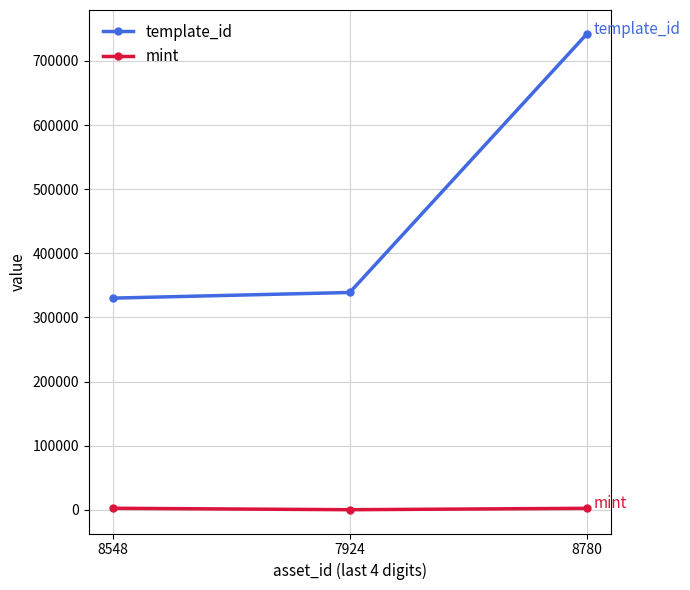

What is the value of the template_id point at the 2nd from the left?

338950